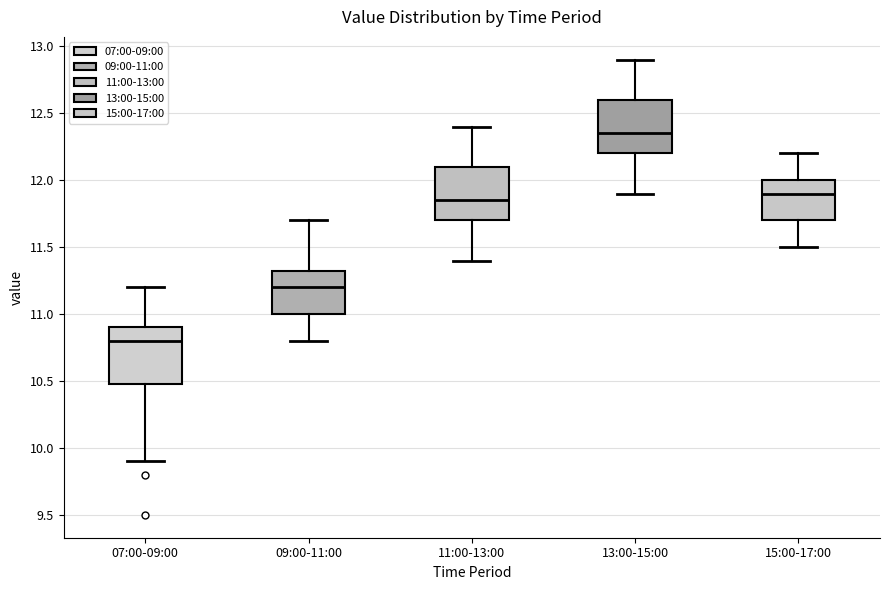

Which box has the highest median line?

13:00-15:00